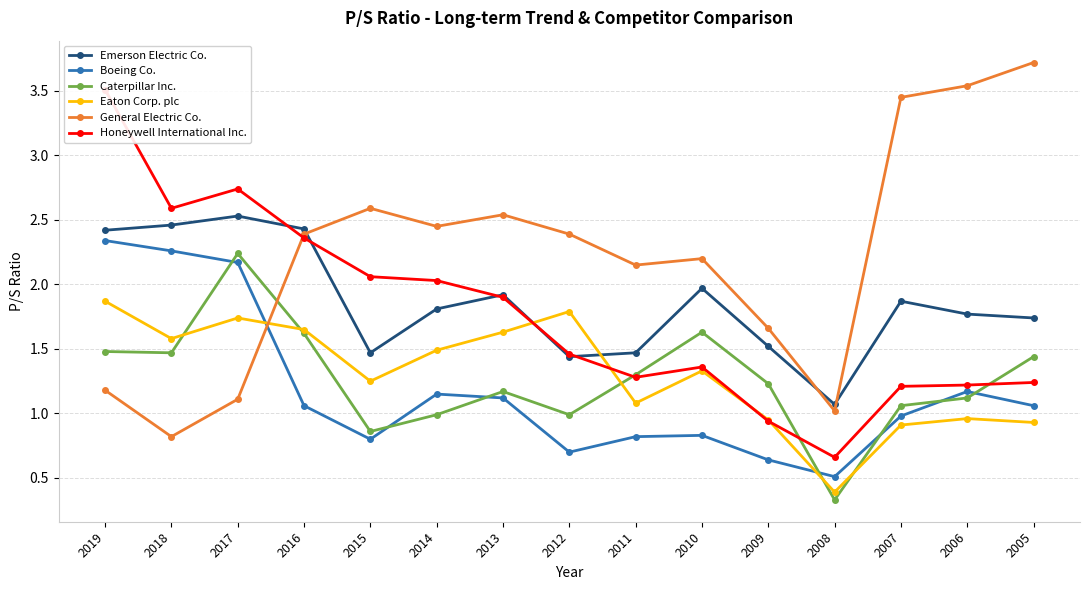

True or false: Boeing Co. has a value of 1.3 at 2011.

False